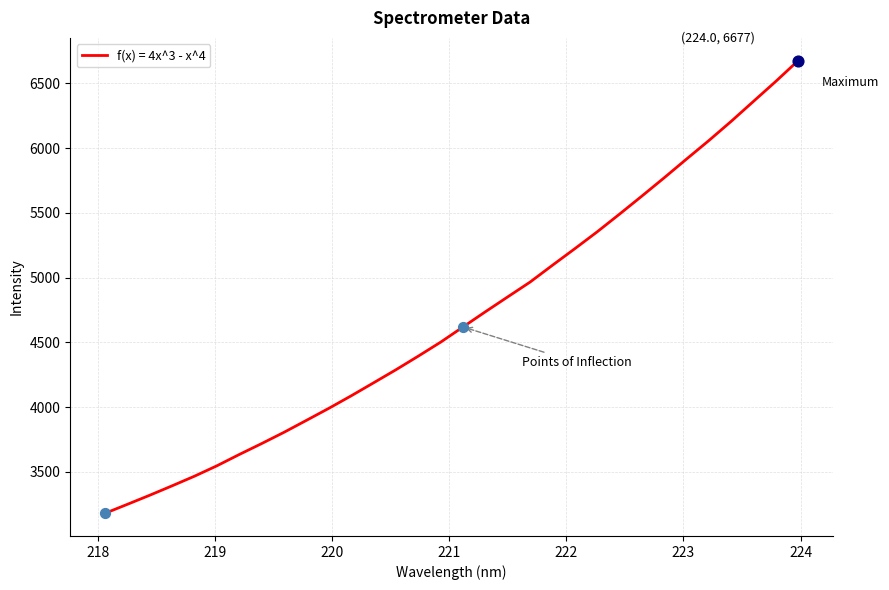

What is the difference between the maximum and minimum values?

3496.5